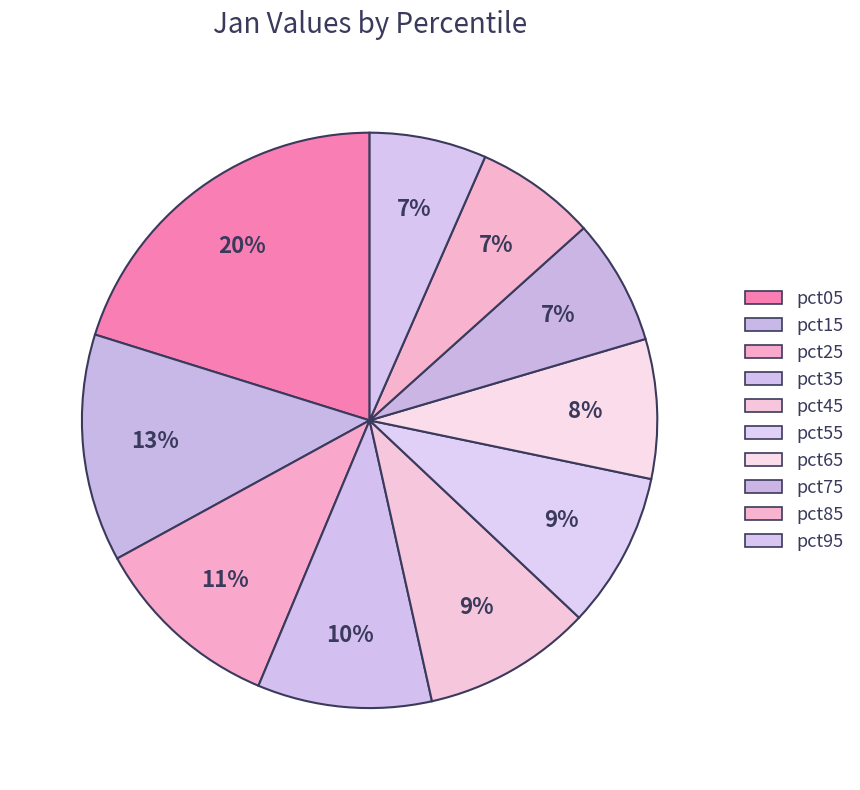

To the nearest percent, what is the difference between the largest and smallest slice percentages?

14%